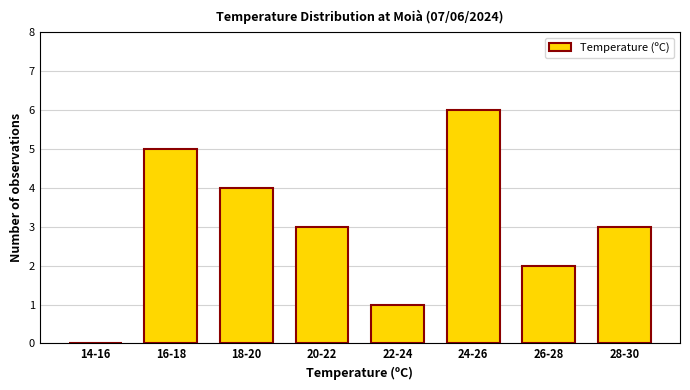

Reading left to right, extract all data points from this chart.

14-16=0	16-18=5	18-20=4	20-22=3	22-24=1	24-26=6	26-28=2	28-30=3